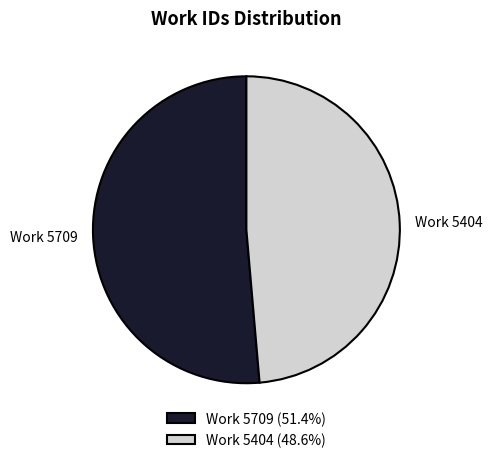

How many segments does this pie chart have?

2